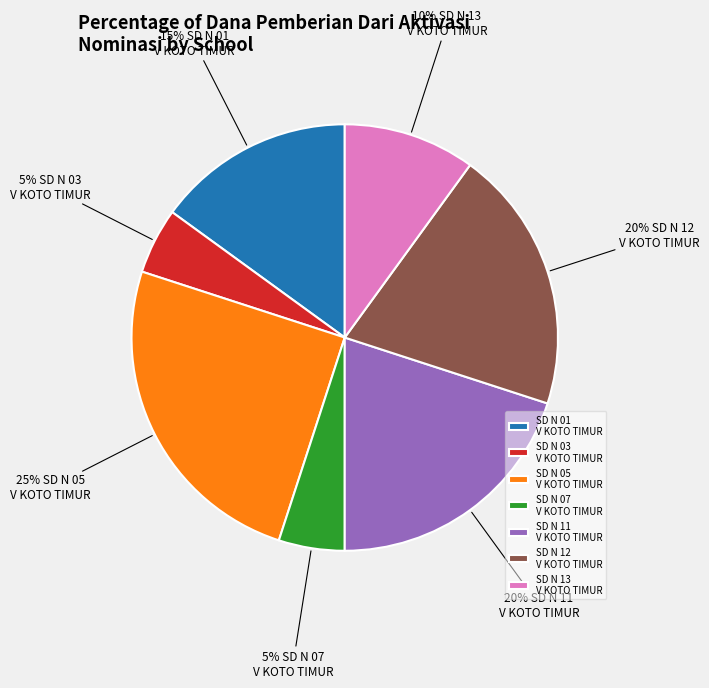

How many slices are in this pie chart?

7